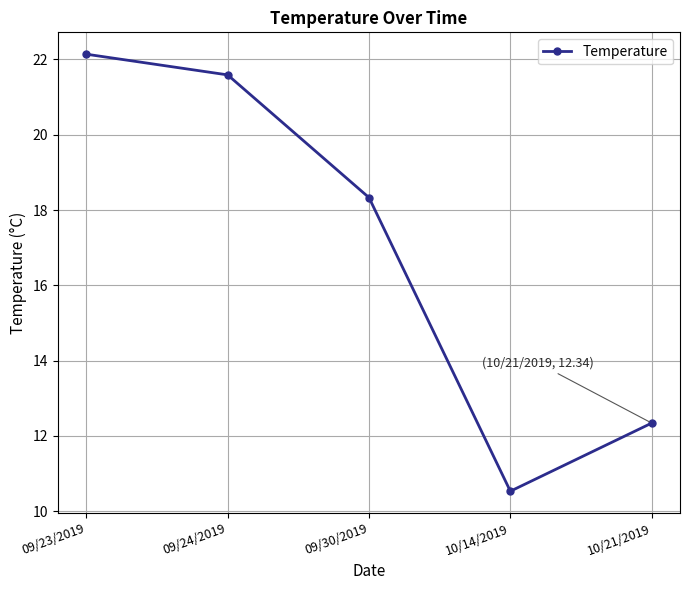

What is the difference between the maximum and minimum values?

11.6